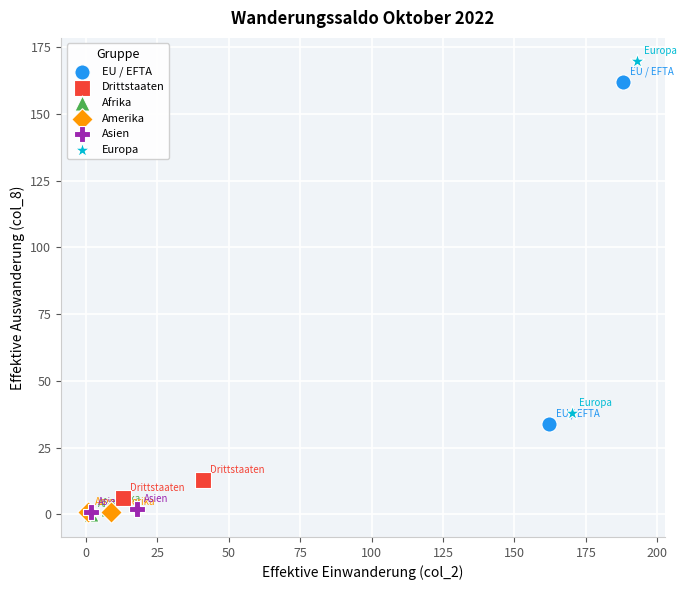

What are all the series names shown in the legend?

EU / EFTA, Drittstaaten, Afrika, Amerika, Asien, Europa